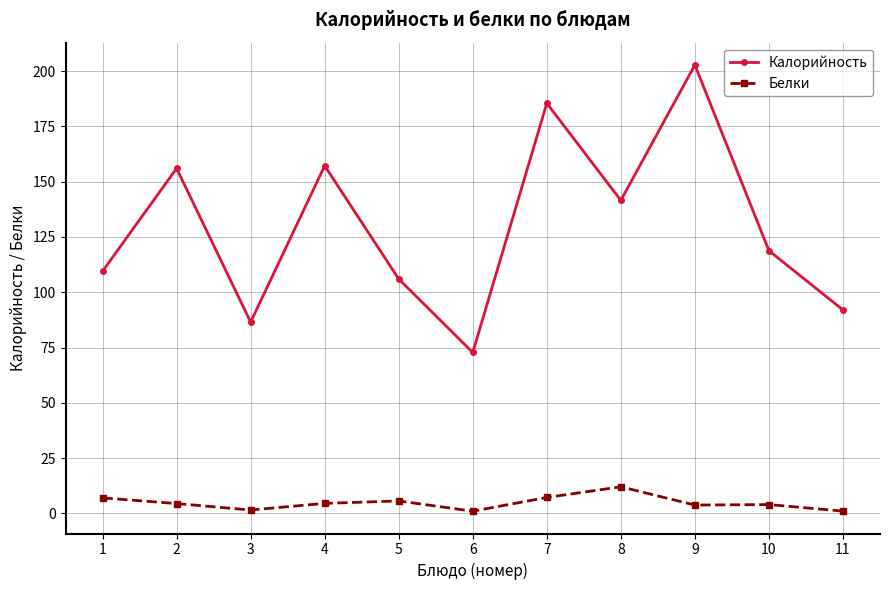

How many lines are shown in the chart?

2